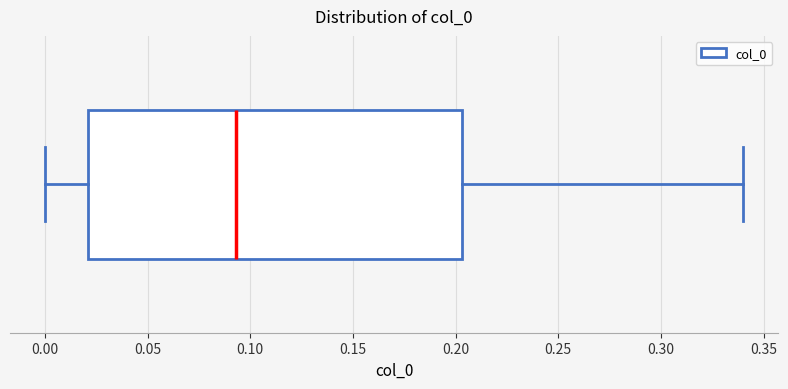

Transcribe this box plot: give where the median line is, the range the box spans, and where the two whiskers end, as read against the x-axis. The values are not printed on the chart, so give them approximately, as read against the axis.

median 0.095, box 0.020 to 0.205, whiskers 0.000 to 0.340